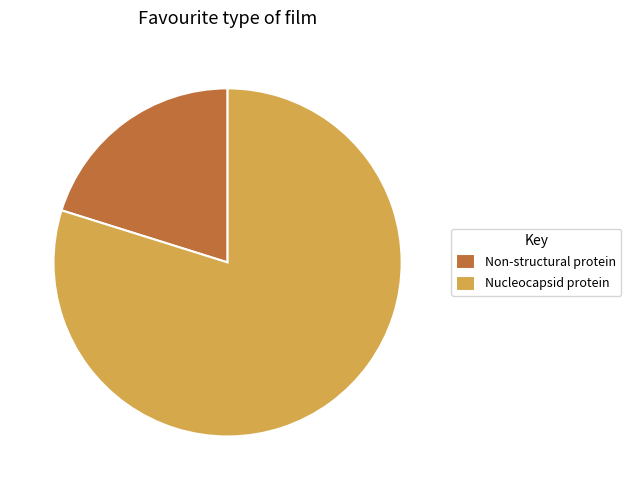

How many segments does this pie chart have?

2